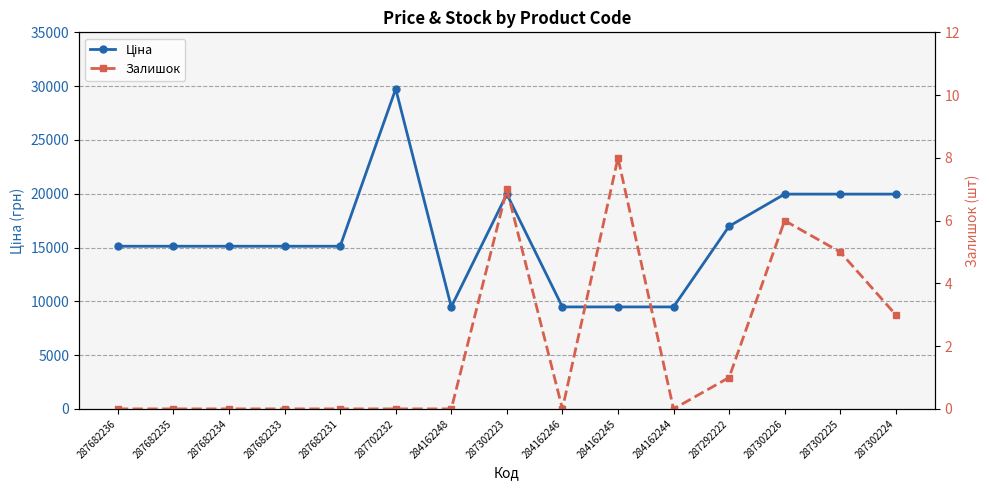

Reading right to left, transcribe all the data shown in this chart.

Ціна: 287302224=19964.2	287302225=19964.2	287302226=19964.2	287292222=16976.3	284162244=9480.1	284162245=9480.1	284162246=9480.1	287302223=19964.2	284162248=9480.1	287702232=29747.2	287682231=15120.0	287682233=15120.0	287682234=15120.0	287682235=15120.0	287682236=15120.0
Залишок: 287302224=3.0	287302225=5.0	287302226=6.0	287292222=1.0	284162244=0.0	284162245=8.0	284162246=0.0	287302223=7.0	284162248=0.0	287702232=0.0	287682231=0.0	287682233=0.0	287682234=0.0	287682235=0.0	287682236=0.0